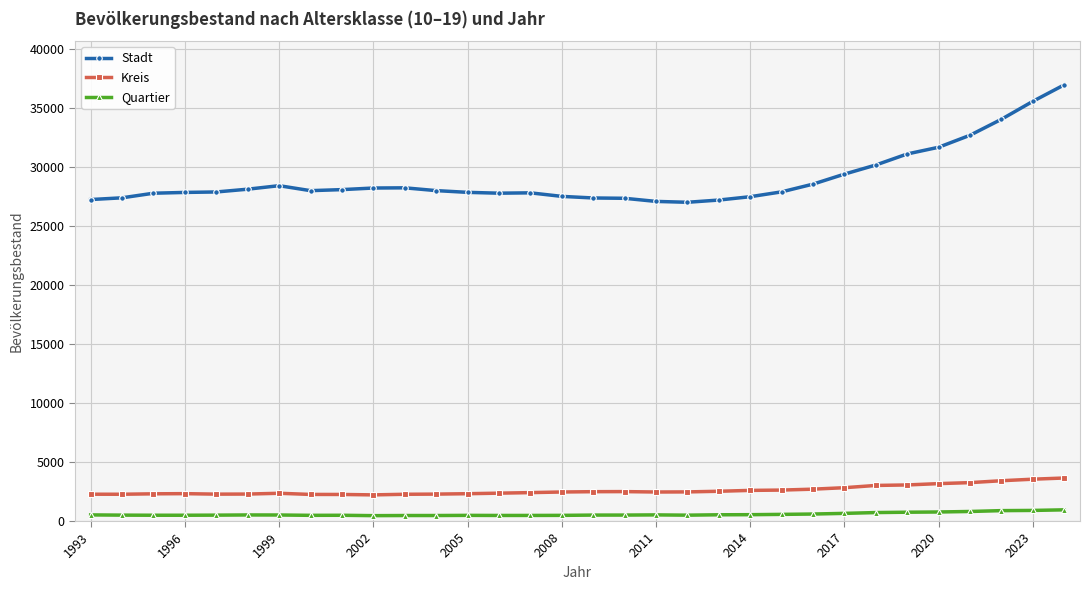

What is the value of the Stadt point at the 10th from the left?

28245